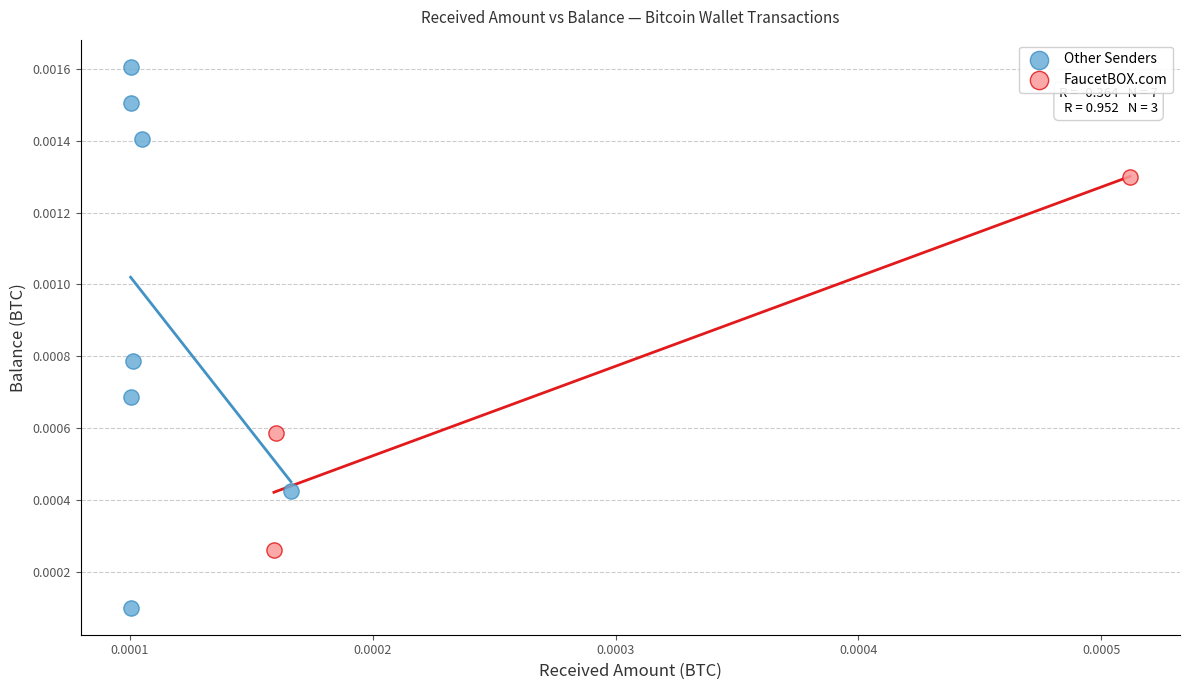

Which series contains the highest Y value?

Other Senders